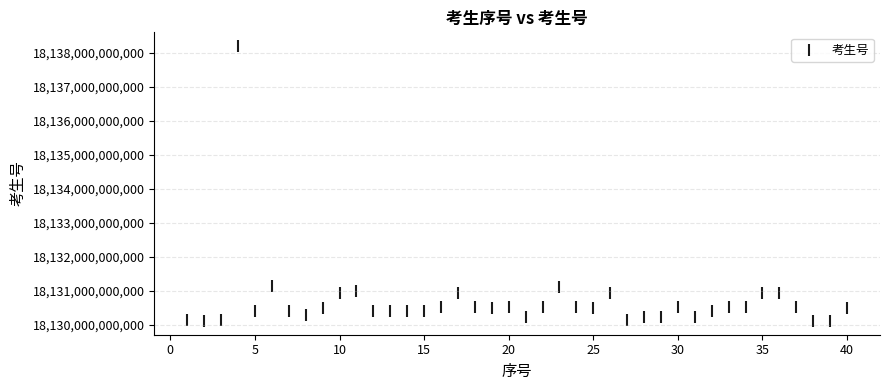

What is the range of X values (max minus min)?

39